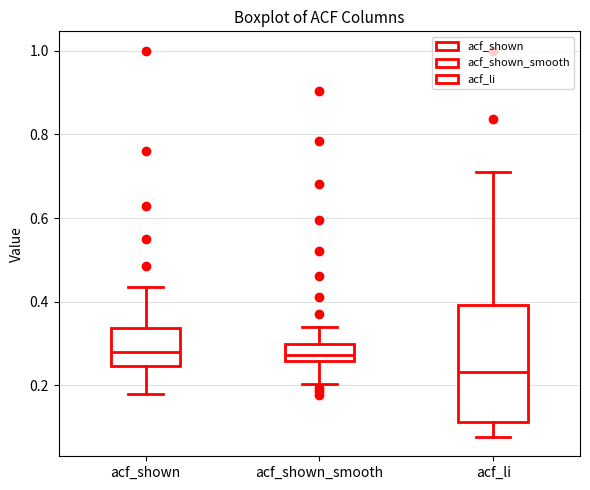

Reading left to right, read every box against the y-axis: the position of its median line, the range the box covers, and the ends of its whiskers. The values are not printed on the chart, so give them approximately, as read against the axis.

acf_shown: median 0.28, box 0.24 to 0.34, whiskers 0.18 to 0.44
acf_shown_smooth: median 0.28, box 0.26 to 0.30, whiskers 0.20 to 0.34
acf_li: median 0.24, box 0.12 to 0.40, whiskers 0.08 to 0.72